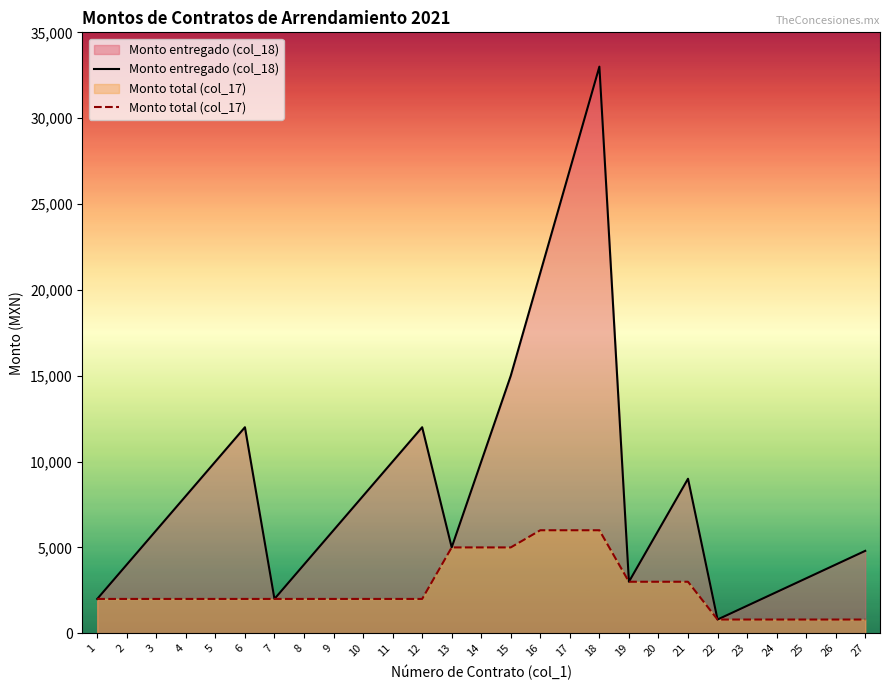

True or false: Monto total (col_17) has a value of 3000 at 21.

True